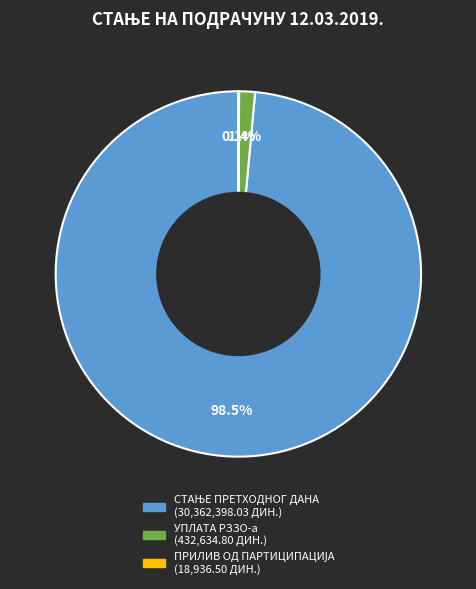

What percentage is NOT represented by УПЛАТА РЗЗО-а?

98.6%